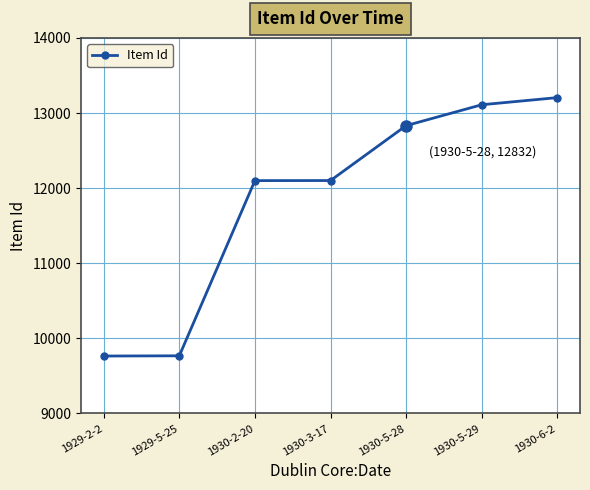

True or false: there are more than 1 points higher than both neighbors.

False